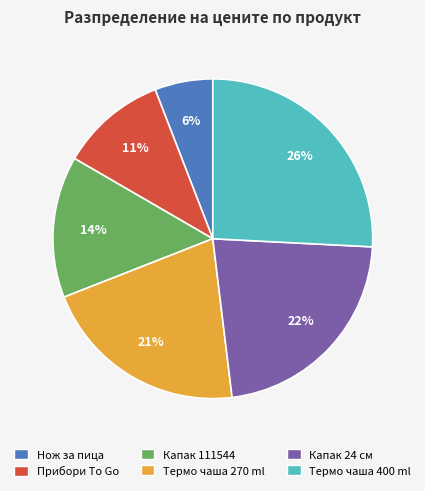

Is there any slice that represents more than half of the pie?

No